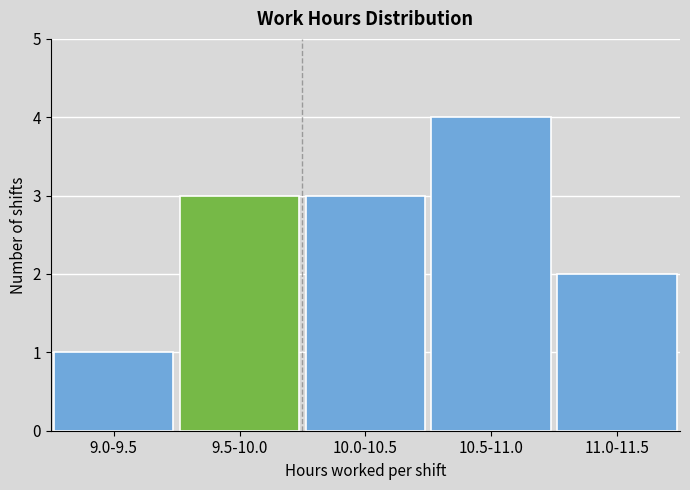

Reading left to right, list all the values displayed in this chart.

9.0-9.5=1	9.5-10.0=3	10.0-10.5=3	10.5-11.0=4	11.0-11.5=2